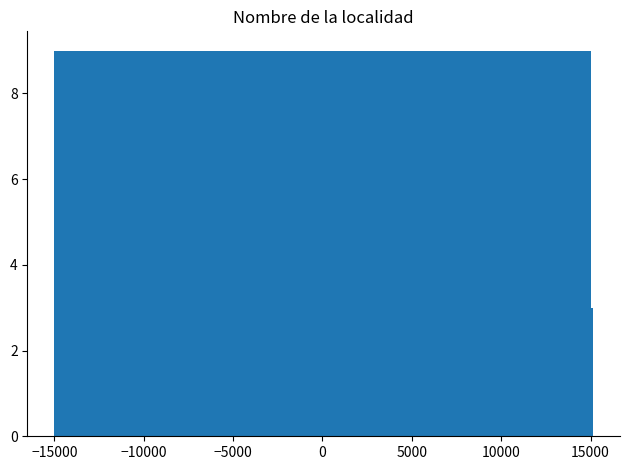

Reading right to left, what are all the values shown in this chart?

3	1	1	2	1	9